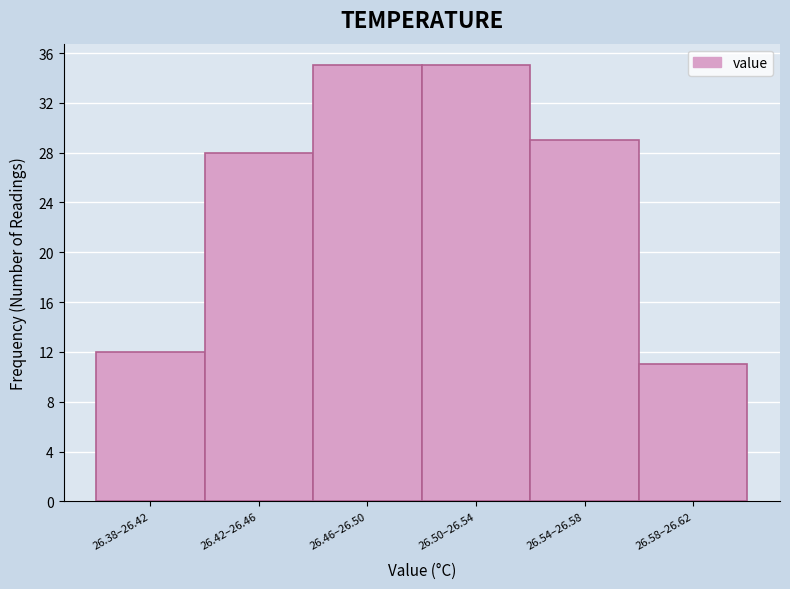

Reading left to right, transcribe all the data shown in this chart.

26.38–26.42=12	26.42–26.46=28	26.46–26.50=35	26.50–26.54=35	26.54–26.58=29	26.58–26.62=11